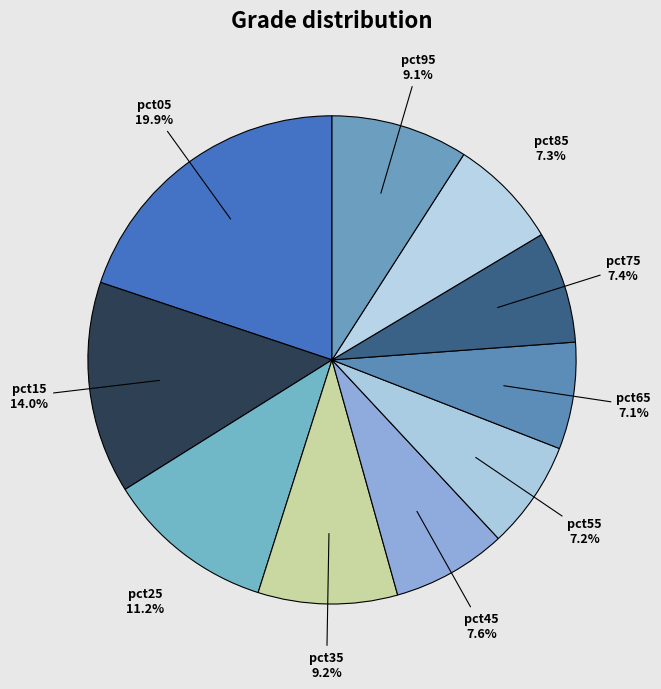

To the nearest percent, what is the difference between the largest and smallest slice percentages?

13%